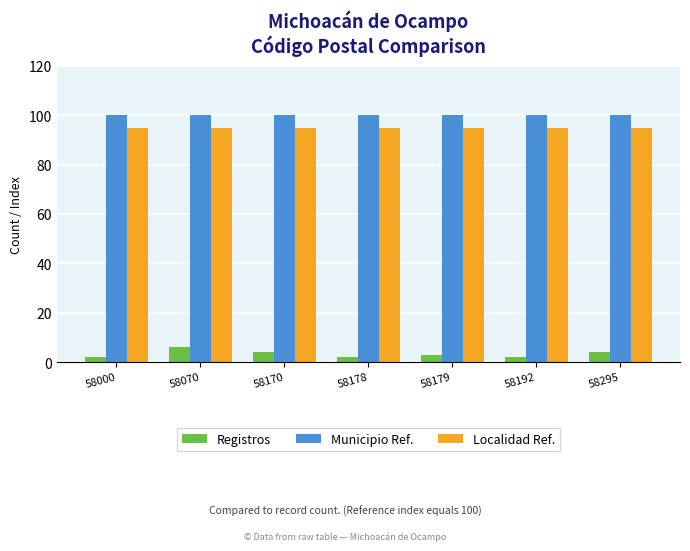

The value of Localidad Ref. at 58295 is 95. True or false?

True